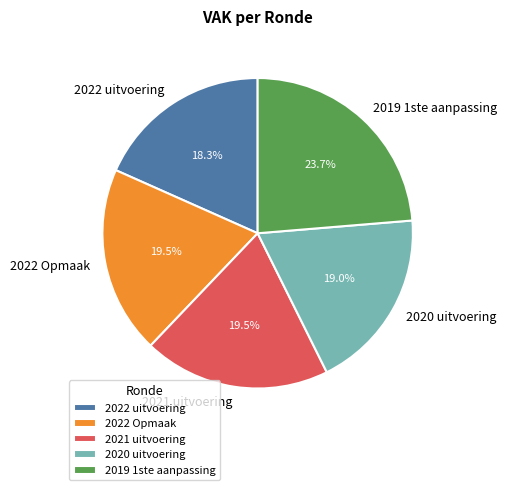

Does any single category account for the majority?

No